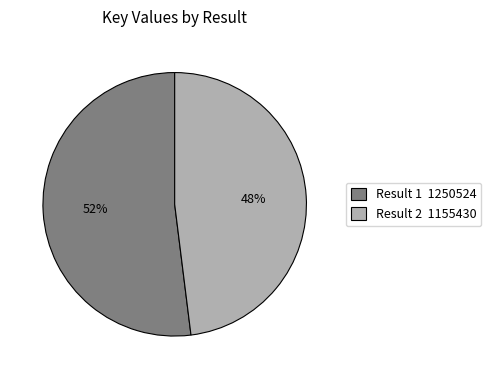

Combined, do Result 2 and Result 1 account for over 50%?

Yes